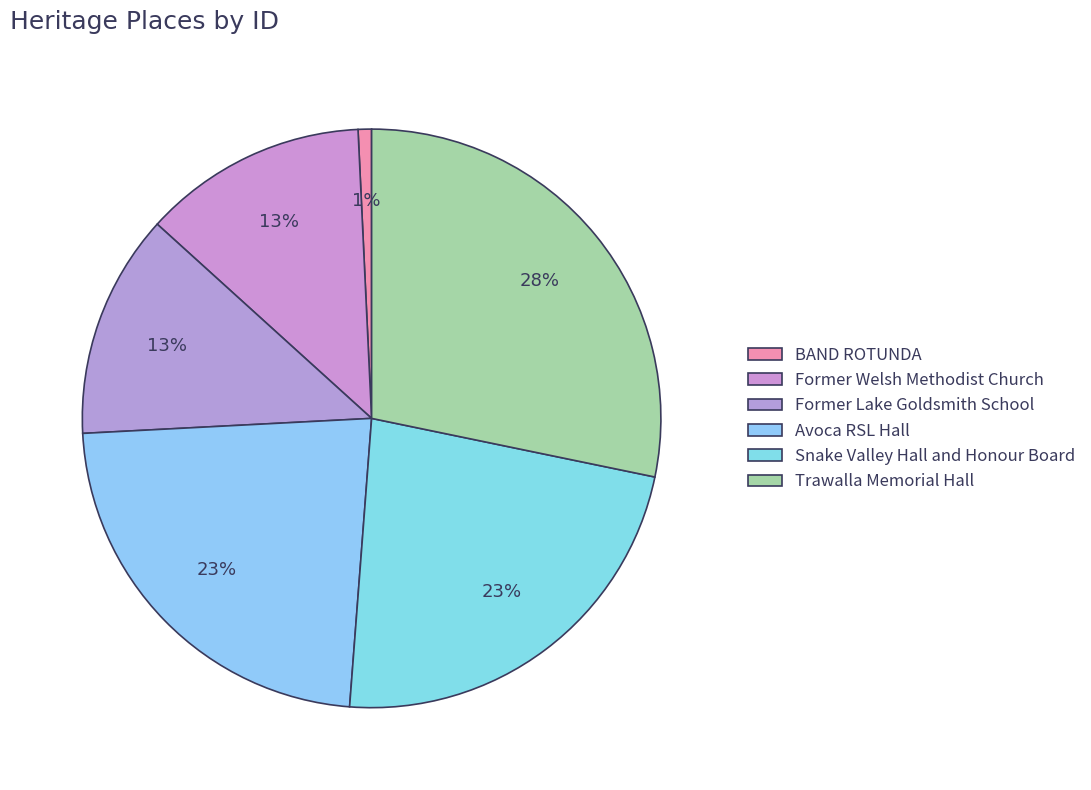

To the nearest percent, what percentage of the pie is BAND ROTUNDA?

1%